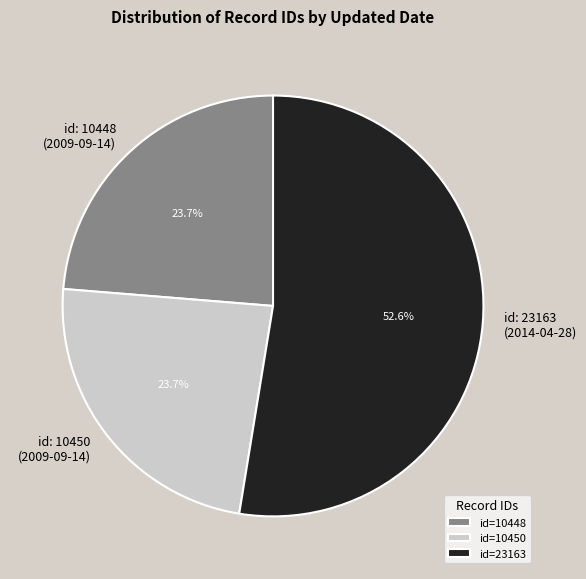

Does any single category account for the majority?

Yes